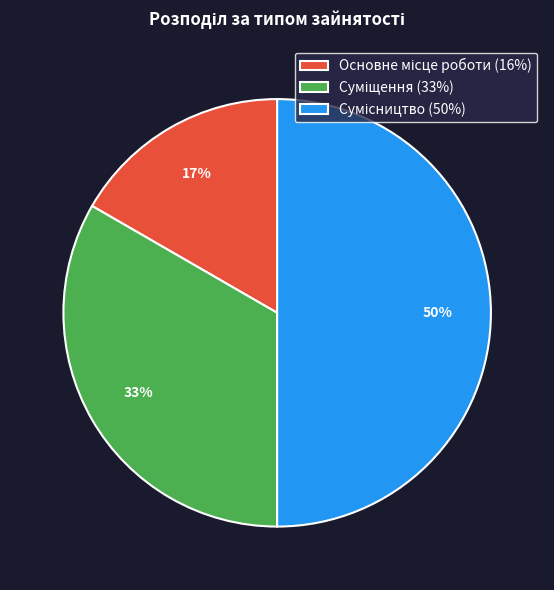

To the nearest percent, what is the average slice percentage?

33%